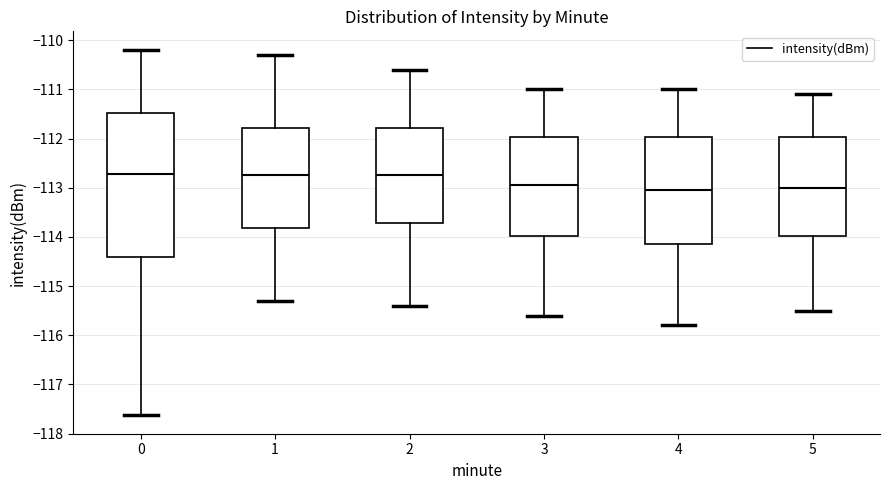

Which box is the tallest, from its lower edge to its upper edge?

0